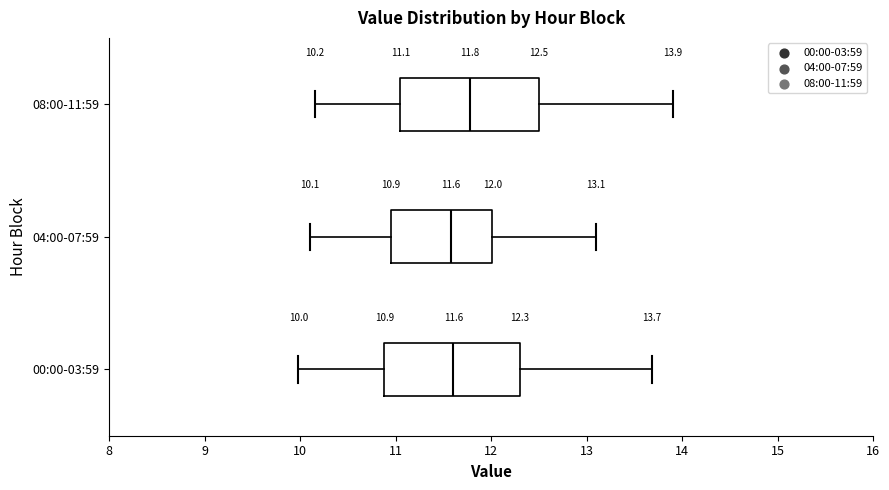

Which box has the furthest to the right median line?

08:00-11:59